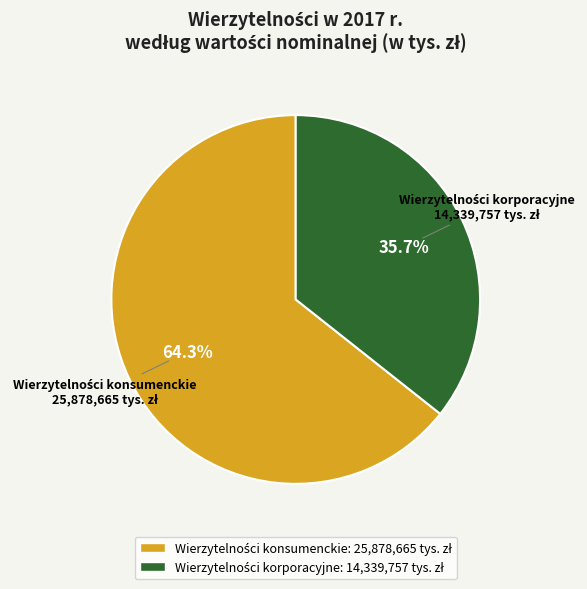

Does any single category account for the majority?

Yes